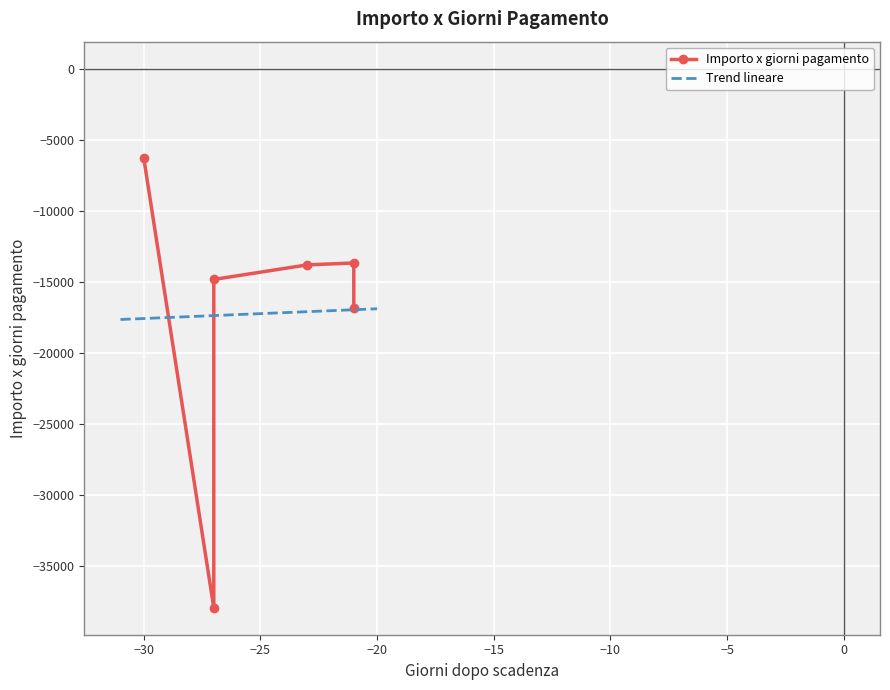

What is the maximum value shown in the chart?

-6300.0